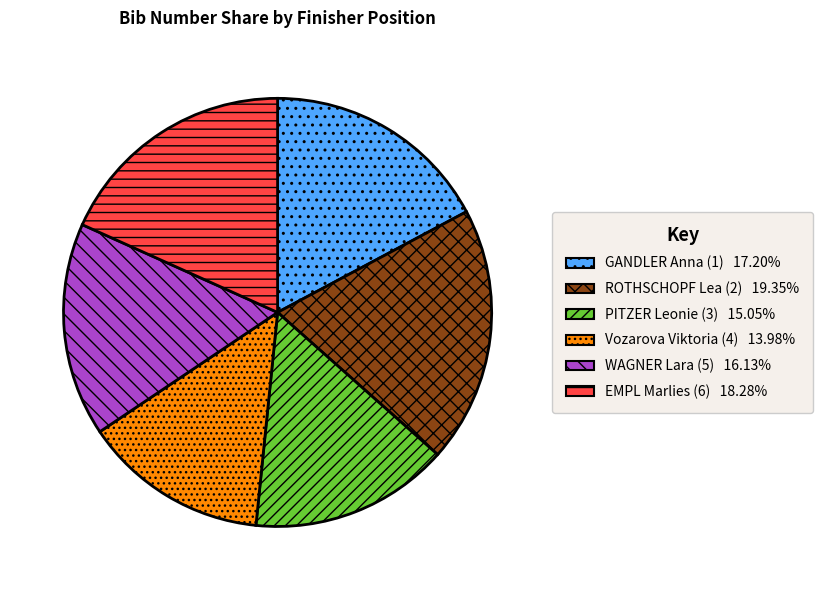

True or false: Vozarova Viktoria (4) accounts for 24% of the total.

False